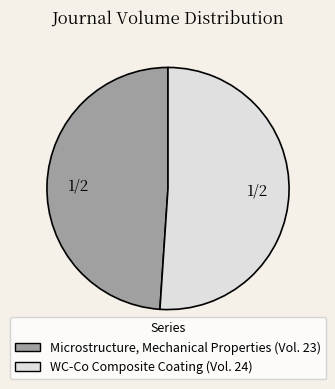

Does any single category account for the majority?

Yes